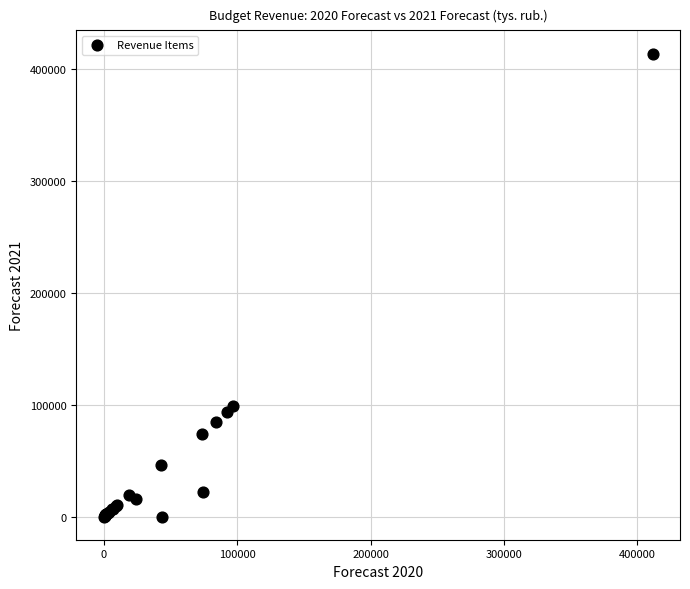

What Y value in the scatter plot is closest to 206975?

98704.9